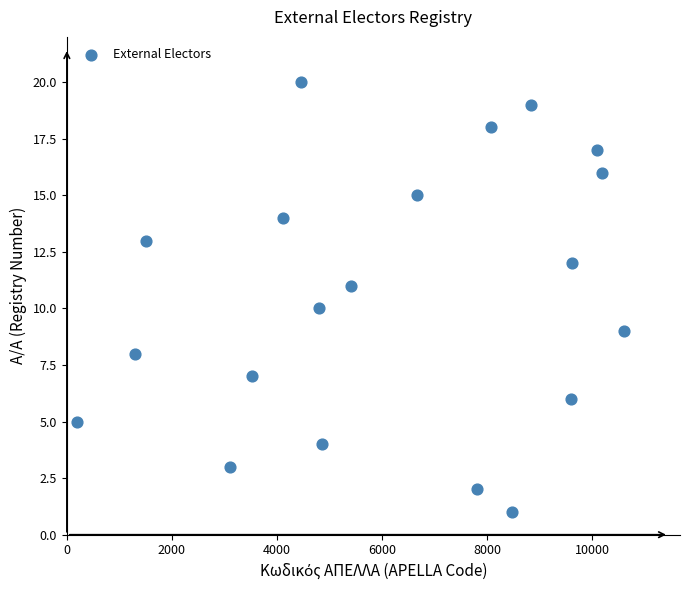

What is the range of Y values (max minus min)?

19